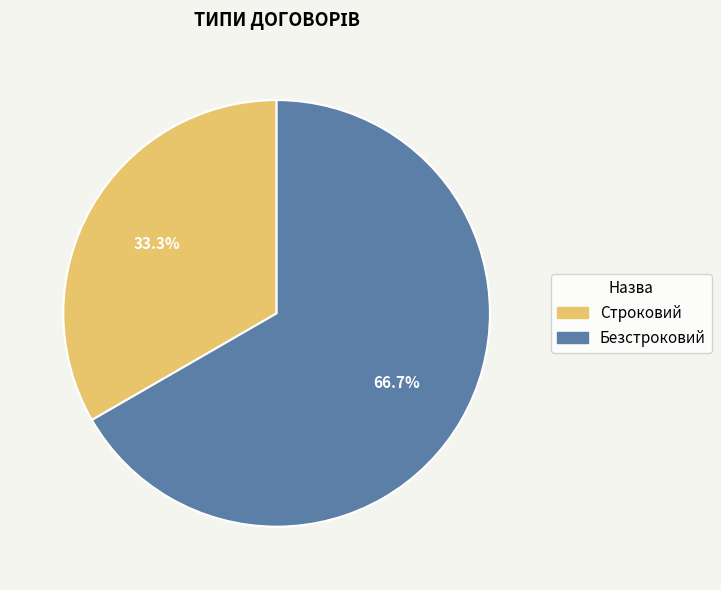

True or false: Строковий accounts for 33% of the total.

True